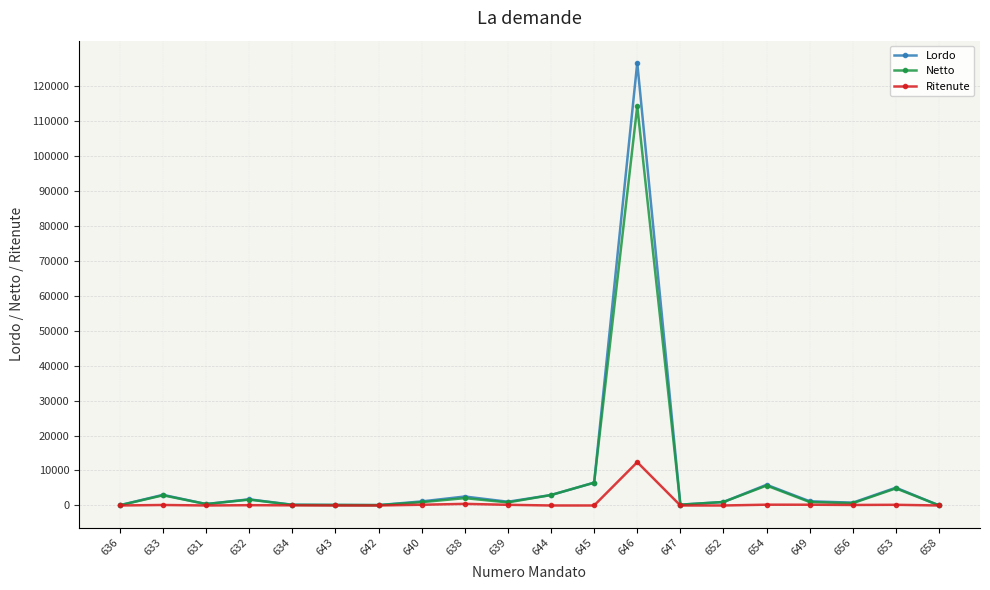

At 646, list the series in order from largest to smallest.

Lordo, Netto, Ritenute